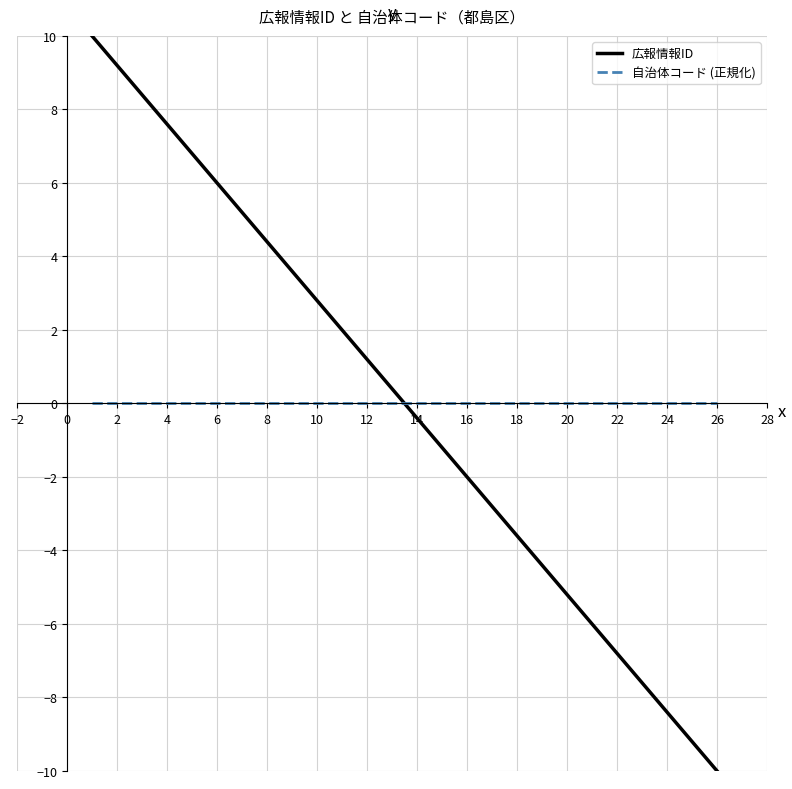

Rank the series by their maximum value, from highest to lowest.

広報情報ID, 自治体コード (正規化)